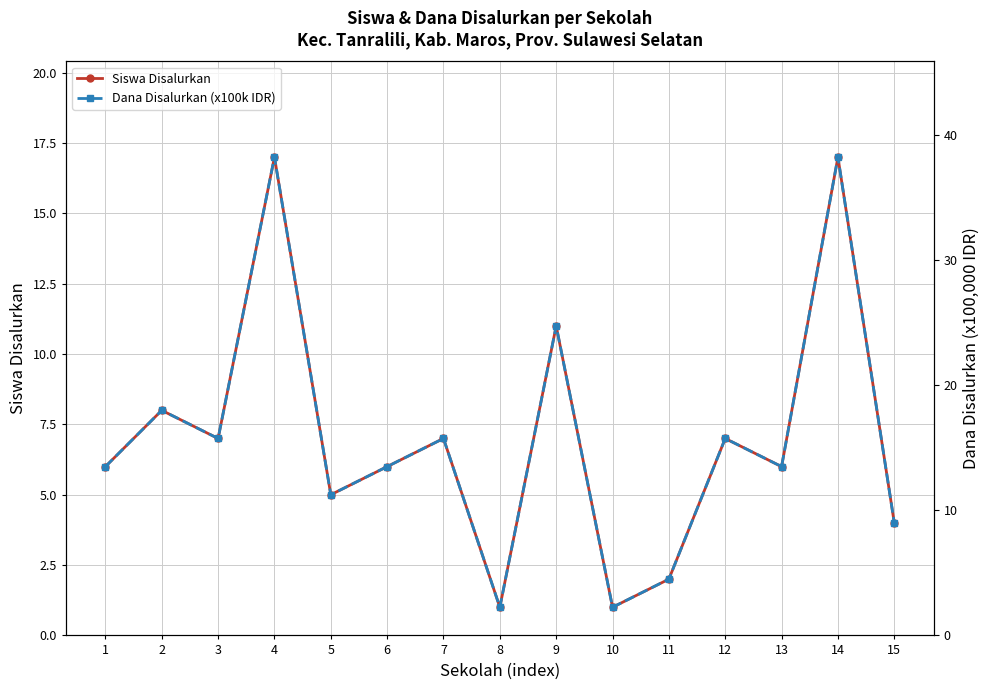

What is the spread (max minus min) of values at 7?

8.8